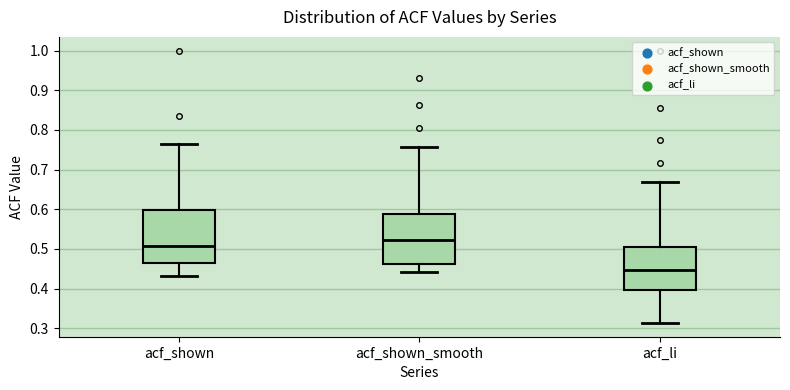

Where does the upper whisker of the box for acf_li end on the y-axis? The values are not printed on the chart, so give them approximately, as read against the axis.

0.67